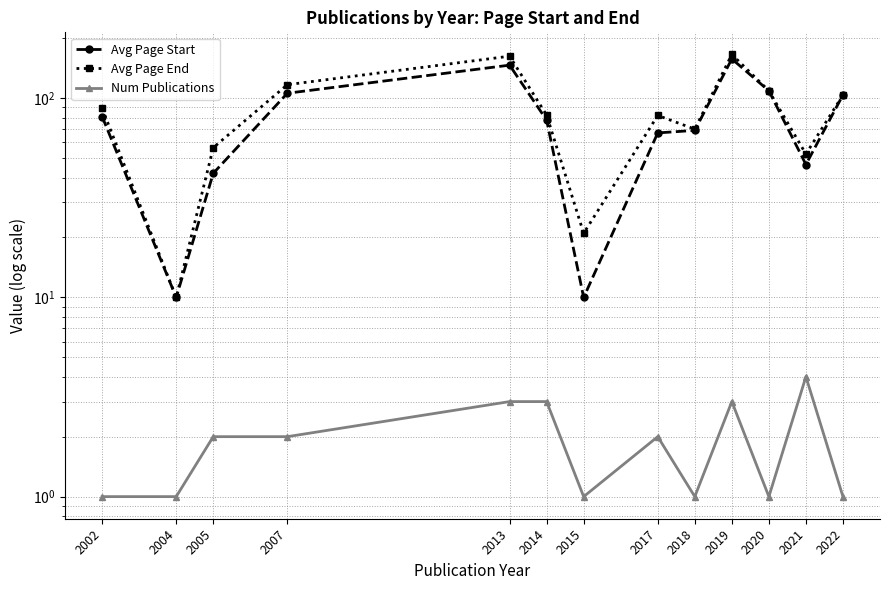

Which series has the largest total across all categories?

Avg Page End